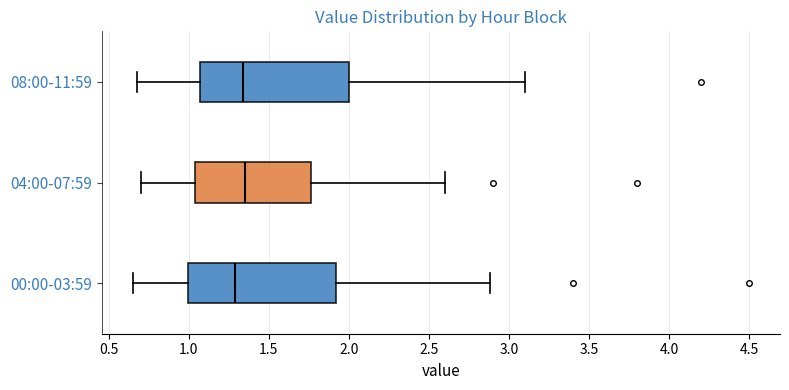

Reading bottom to top, transcribe this box plot: for each box, give where its median line is, the range the box spans, and where its two whiskers end, as read against the x-axis. The values are not printed on the chart, so give them approximately, as read against the axis.

00:00-03:59: median 1.30, box 1.00 to 1.90, whiskers 0.65 to 2.90
04:00-07:59: median 1.35, box 1.05 to 1.75, whiskers 0.70 to 2.60
08:00-11:59: median 1.35, box 1.05 to 2.00, whiskers 0.70 to 3.10